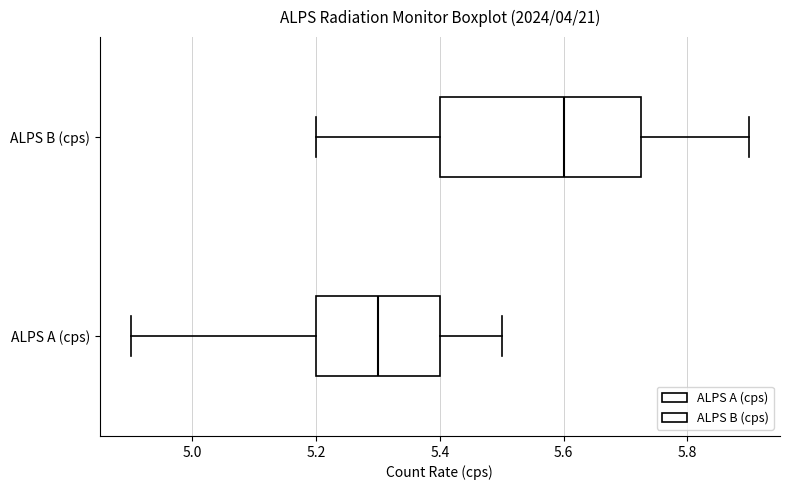

Reading bottom to top, read every box against the x-axis: the position of its median line, the range the box covers, and the ends of its whiskers. The values are not printed on the chart, so give them approximately, as read against the axis.

ALPS A (cps): median 5.30, box 5.20 to 5.40, whiskers 4.90 to 5.50
ALPS B (cps): median 5.60, box 5.40 to 5.72, whiskers 5.20 to 5.90